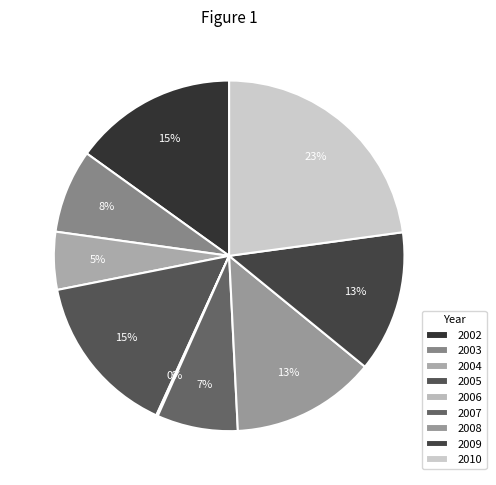

Do 2005 and 2008 together represent more than half of the pie?

No